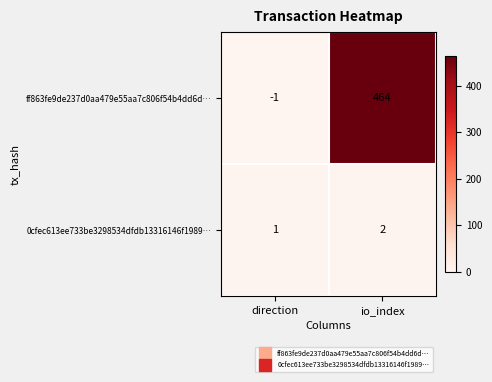

Which series has the largest range (max minus min)?

ff863fe9de237d0aa479e55aa7c806f54b4dd6d…